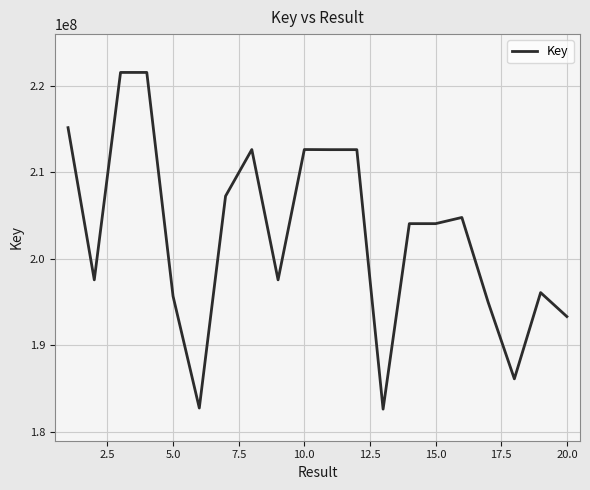

What is the minimum value shown in the chart?

182637409